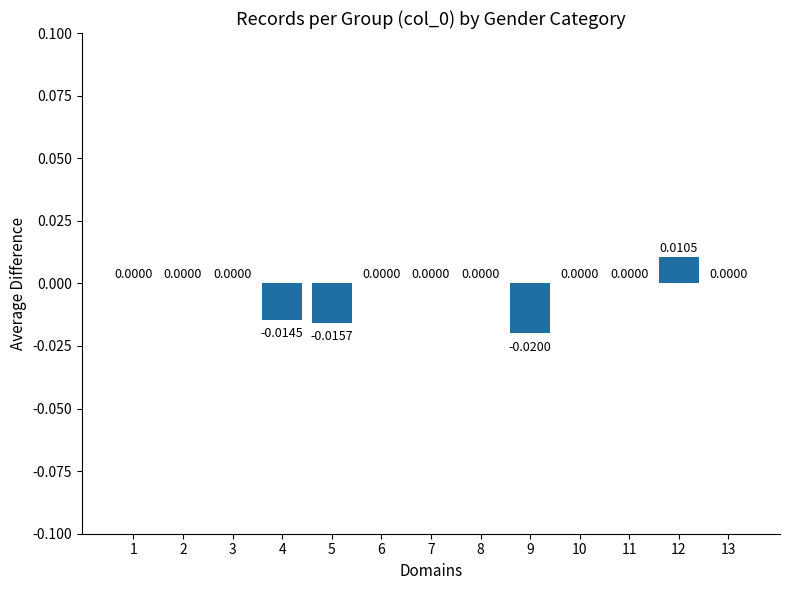

How many series are shown in this chart?

1